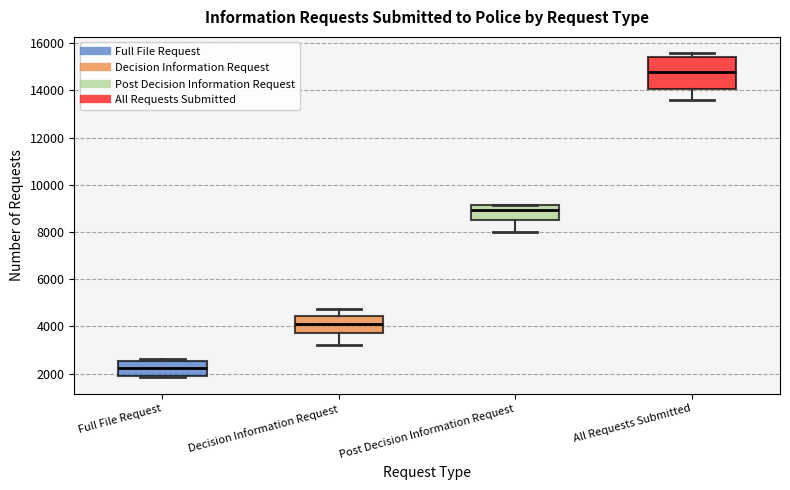

Reading left to right, transcribe this box plot: for each box, give where its median line is, the range the box spans, and where its two whiskers end, as read against the y-axis. The values are not printed on the chart, so give them approximately, as read against the axis.

Full File Request: median 2200, box 2000 to 2600, whiskers 1800 to 2600 (just above the box's upper edge)
Decision Information Request: median 4200, box 3800 to 4400, whiskers 3200 to 4800
Post Decision Information Request: median 9000, box 8600 to 9200, whiskers 8000 to 9200
All Requests Submitted: median 14800, box 14000 to 15400, whiskers 13600 to 15600